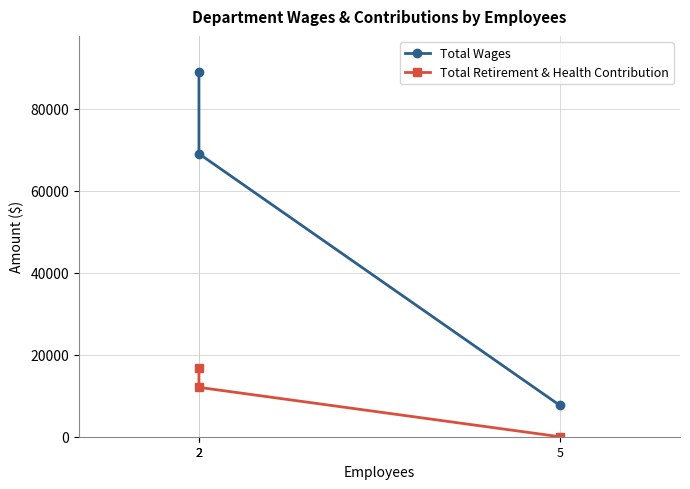

What is the sum of all Total Retirement & Health Contribution values?

28760